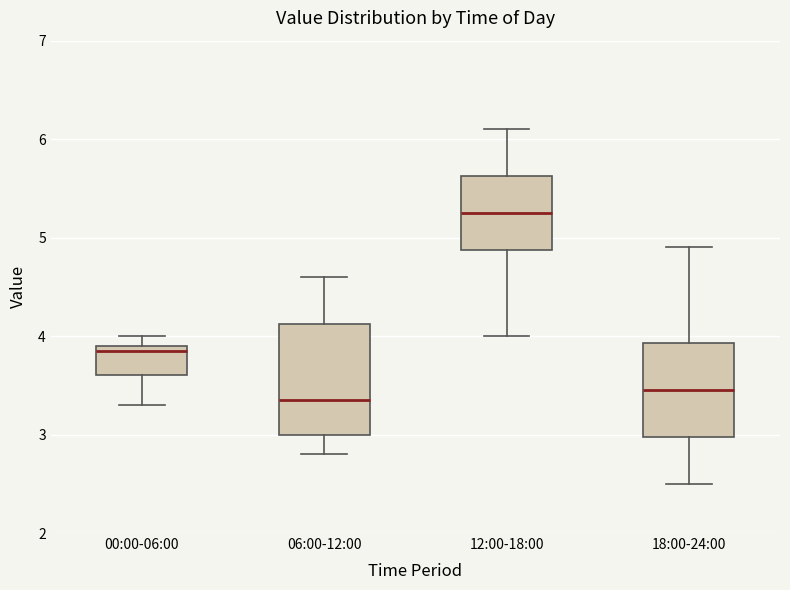

Reading left to right, transcribe this box plot: for each box, give where its median line is, the range the box spans, and where its two whiskers end, as read against the y-axis. The values are not printed on the chart, so give them approximately, as read against the axis.

00:00-06:00: median 3.9 (just below the box's upper edge), box 3.6 to 3.9, whiskers 3.3 to 4.0
06:00-12:00: median 3.4, box 3.0 to 4.1, whiskers 2.8 to 4.6
12:00-18:00: median 5.3, box 4.9 to 5.6, whiskers 4.0 to 6.1
18:00-24:00: median 3.5, box 3.0 to 3.9, whiskers 2.5 to 4.9